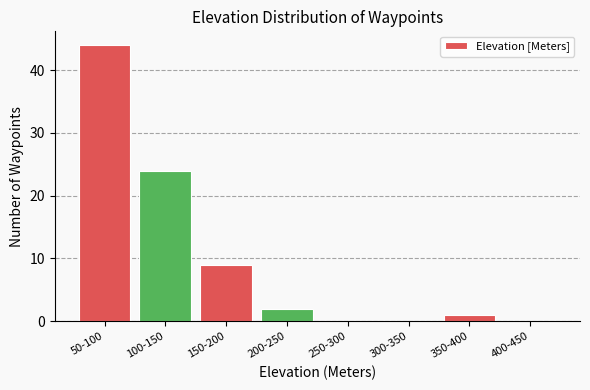

Reading left to right, list all the values displayed in this chart.

50-100=44	100-150=24	150-200=9	200-250=2	250-300=0	300-350=0	350-400=1	400-450=0